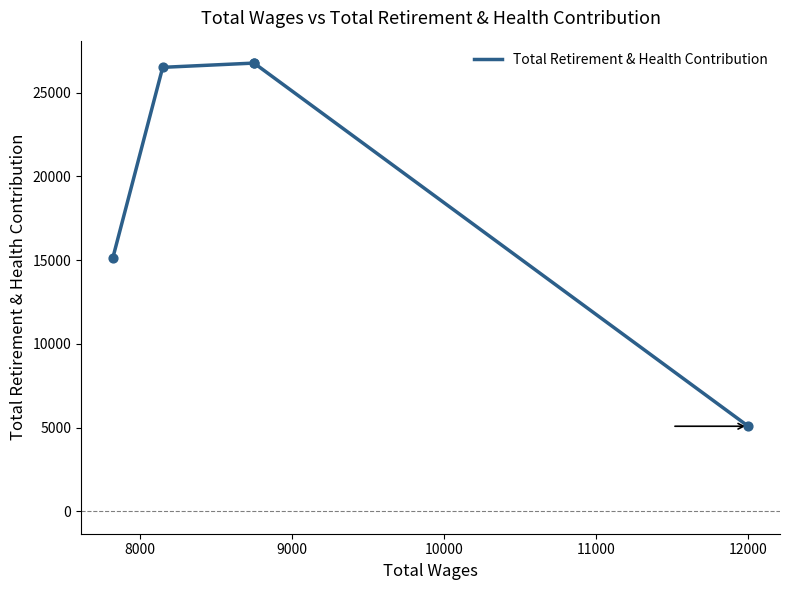

What is the change in value from 12000.0 to 8152.0?

+21425